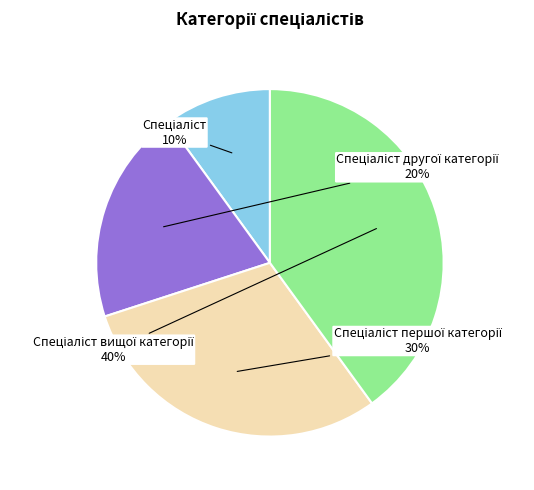

Does any single category account for the majority?

No